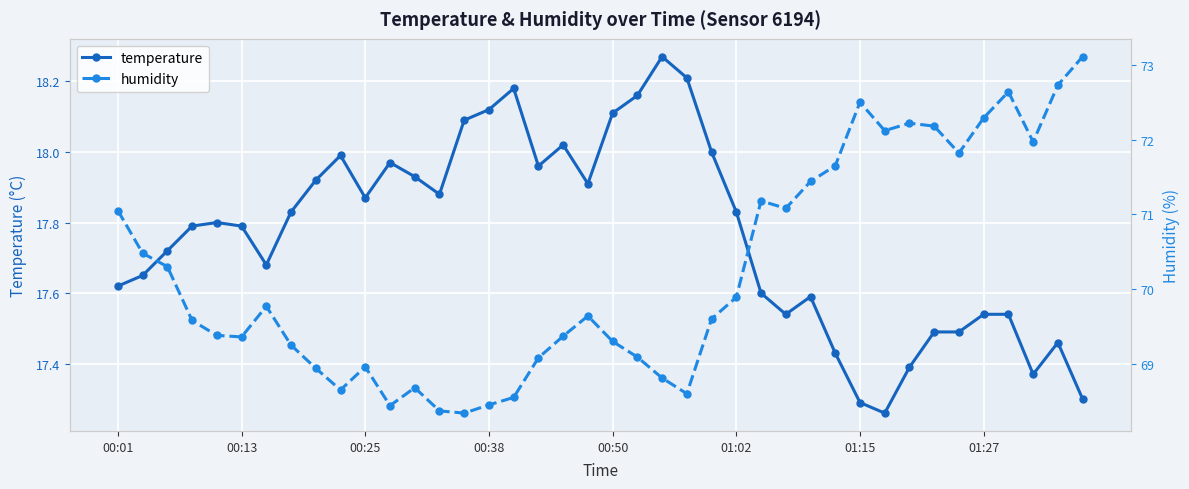

True or false: humidity and temperature cross at least once.

False